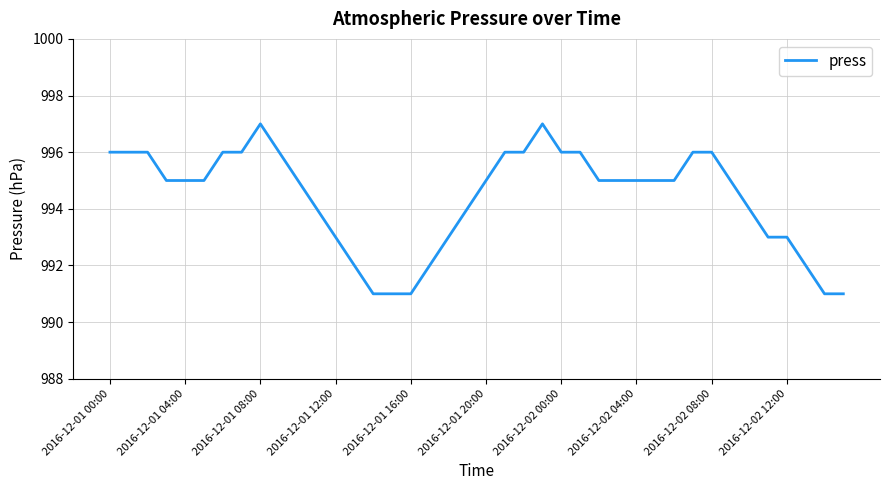

What is the maximum value shown in the chart?

997